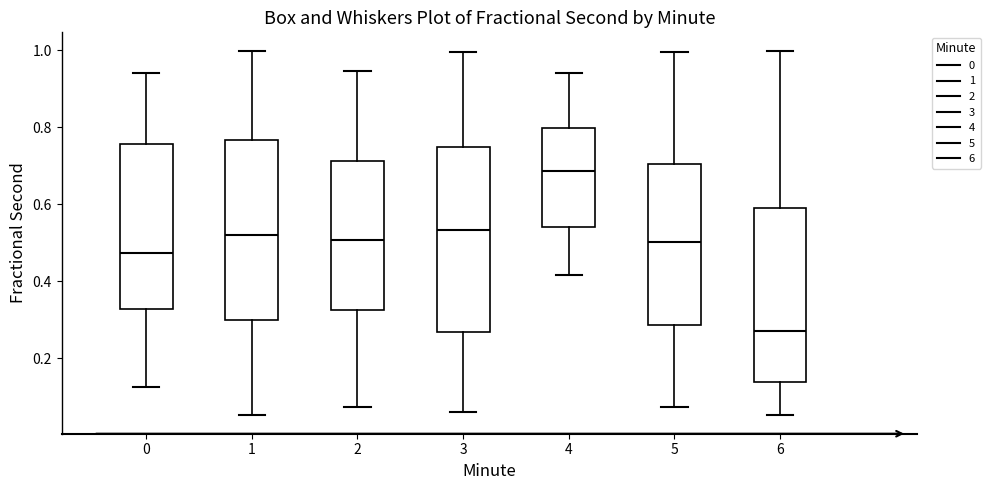

Where does the lower whisker of the box at x = 0 end on the y-axis? The values are not printed on the chart, so give them approximately, as read against the axis.

0.12